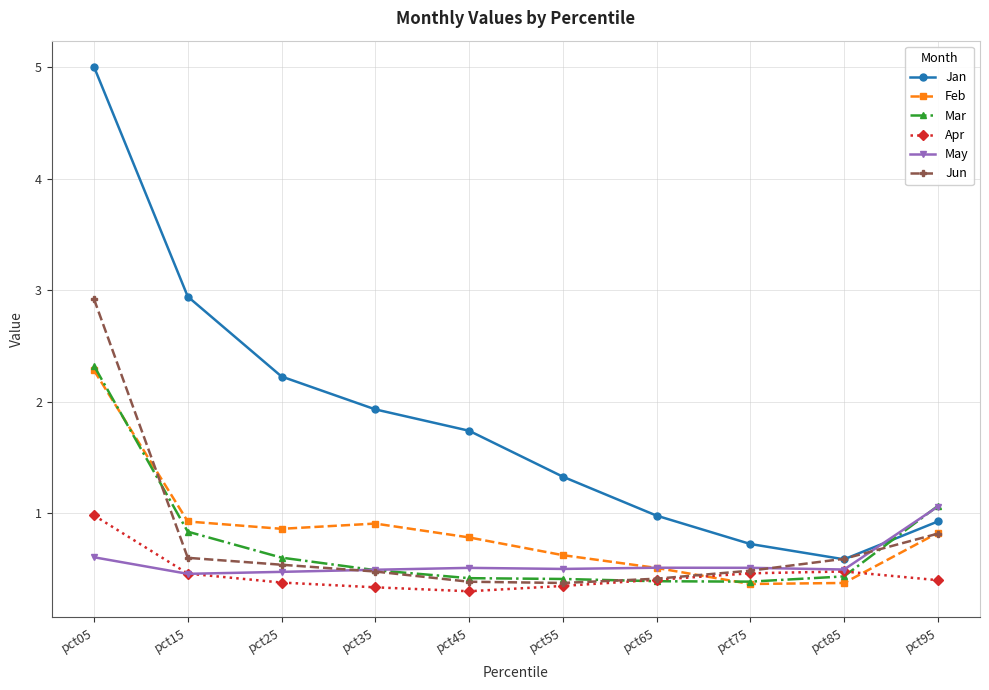

How many intersections are there between Jan and May?

1